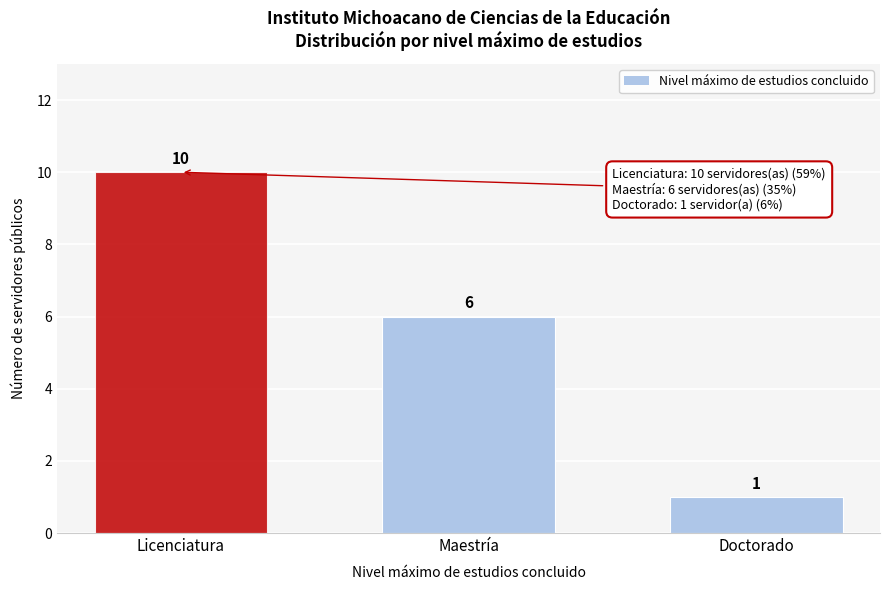

Reading left to right, what are all the values shown in this chart?

10	6	1